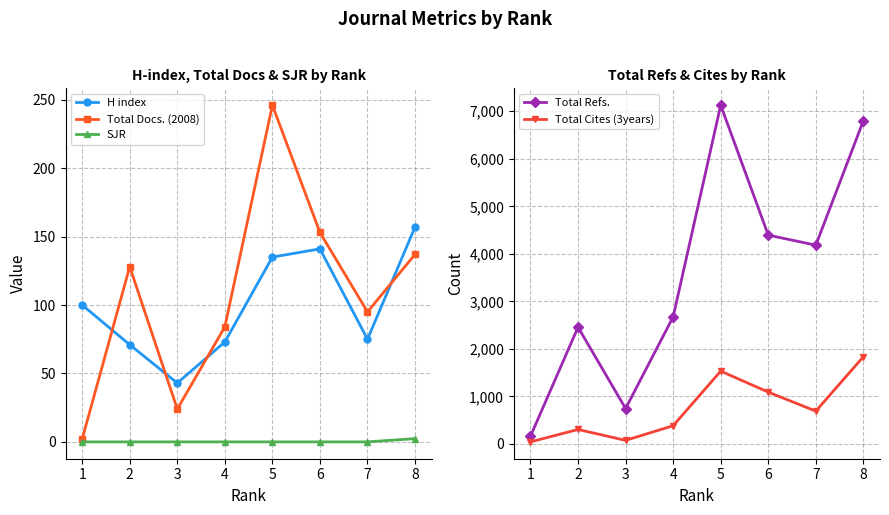

What is the approximate value of Total Docs. (2008) at 7?

95.0